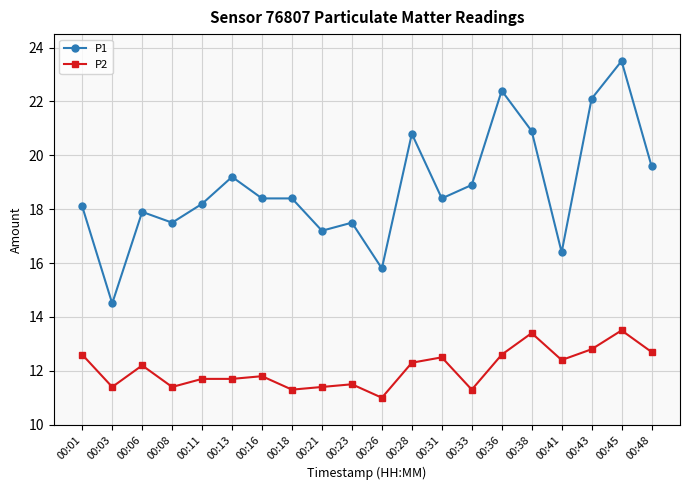

Where is the first local minimum for P2?

00:03